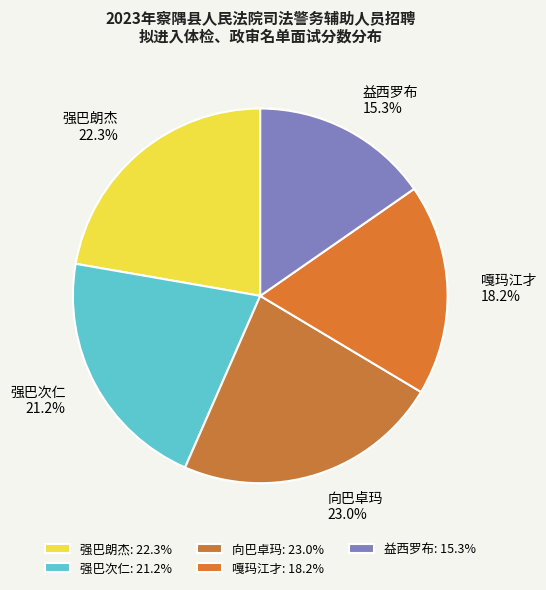

What is the smallest slice in the pie chart?

益西罗布